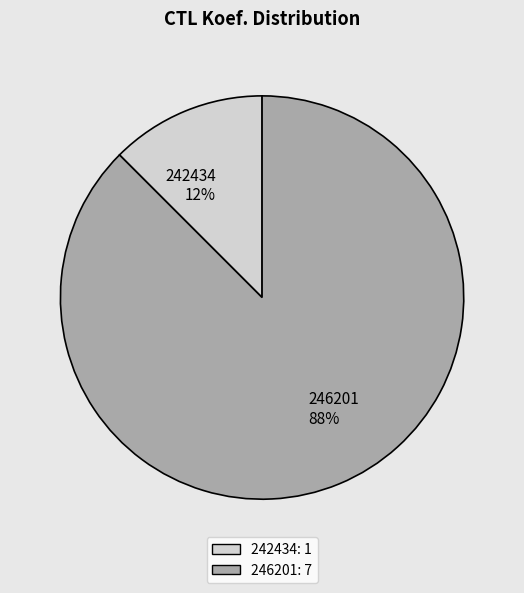

To the nearest percent, what is the average slice percentage?

50%